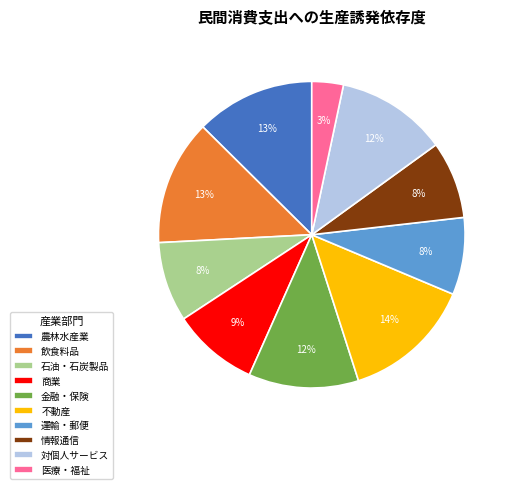

How many slices are in this pie chart?

10